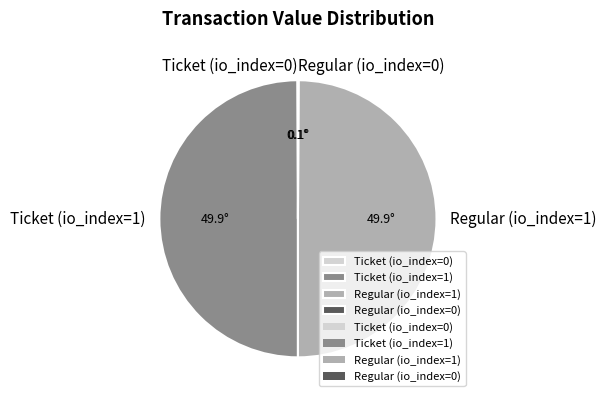

Combined, do Regular (io_index=1) and Ticket (io_index=1) account for over 50%?

Yes